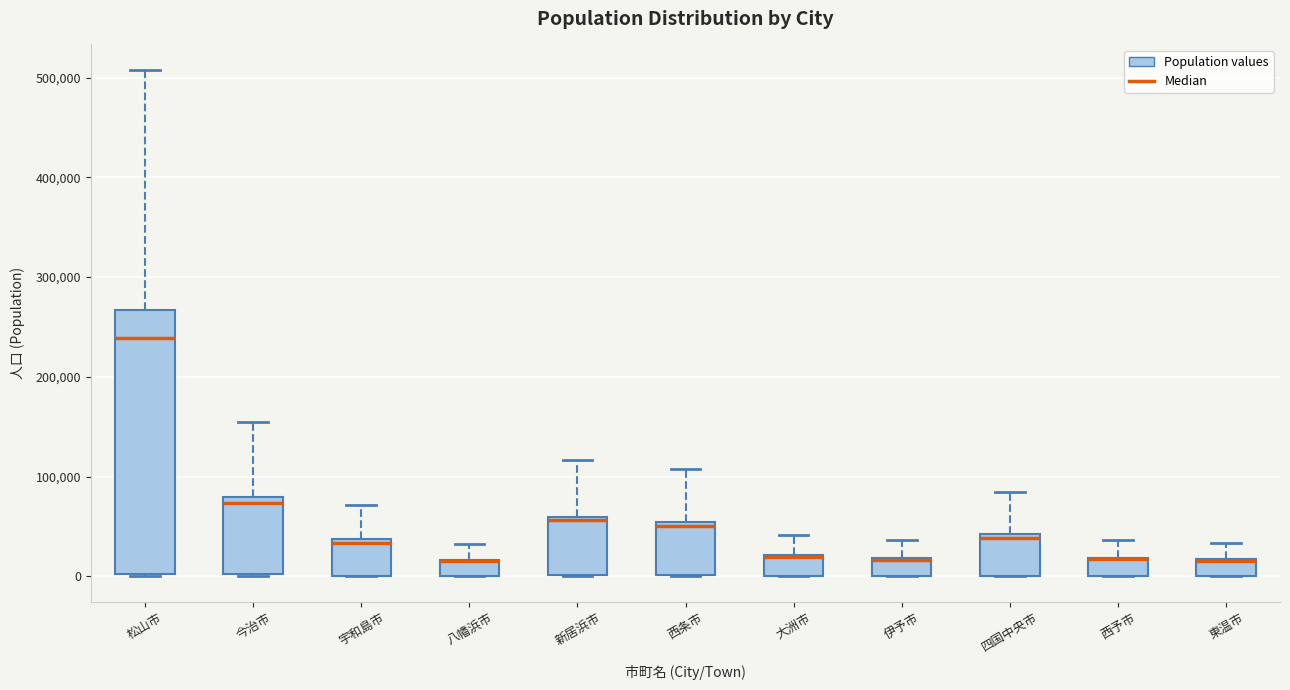

Where is the upper edge of the box for 今治市 on the y-axis? The values are not printed on the chart, so give them approximately, as read against the axis.

80000